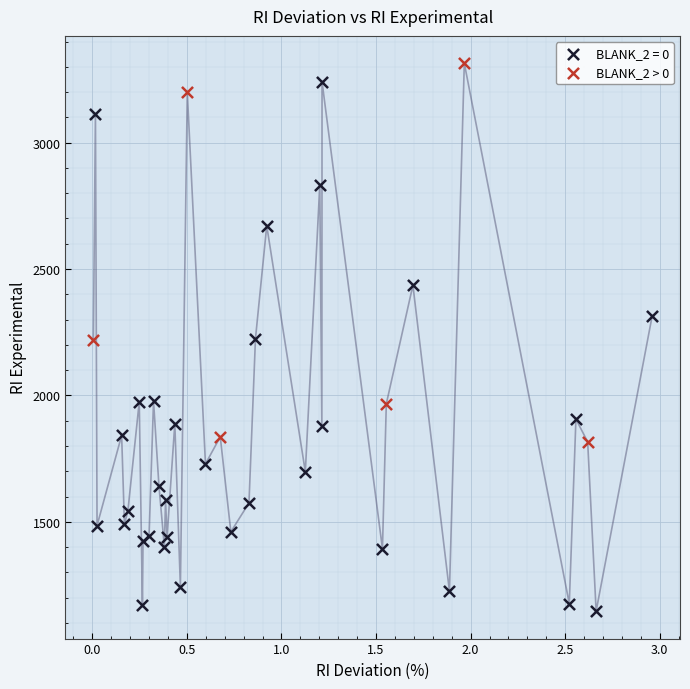

Which series contains the lowest Y value?

BLANK_2 = 0